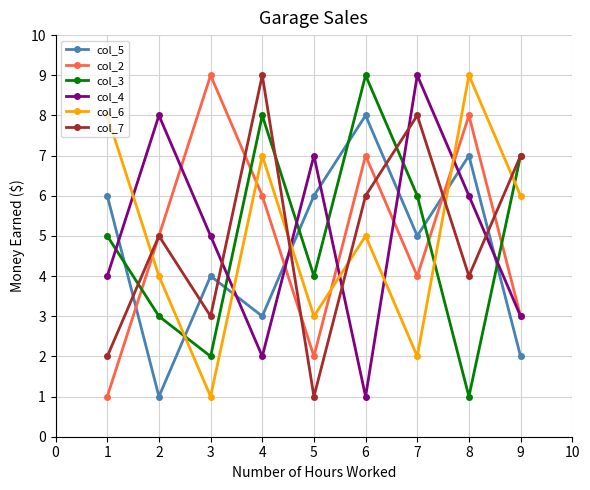

Where do col_6 and col_5 first cross each other?

2 and 3